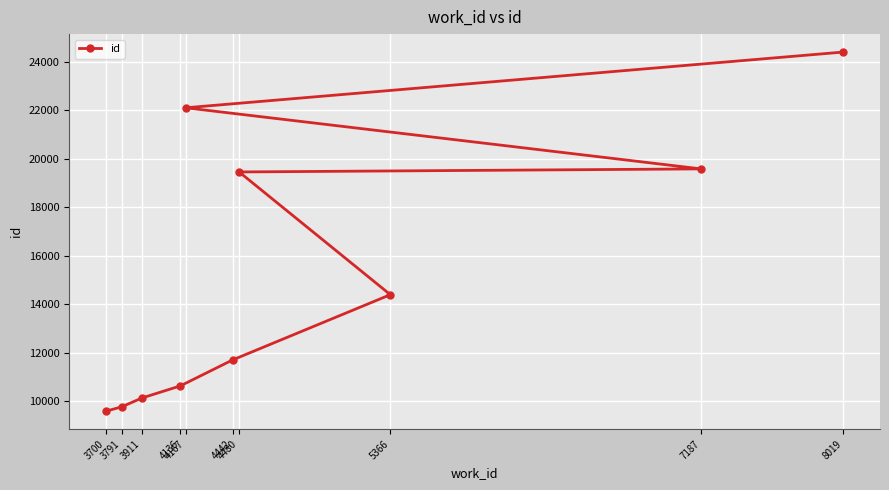

How many lines are shown in the chart?

1